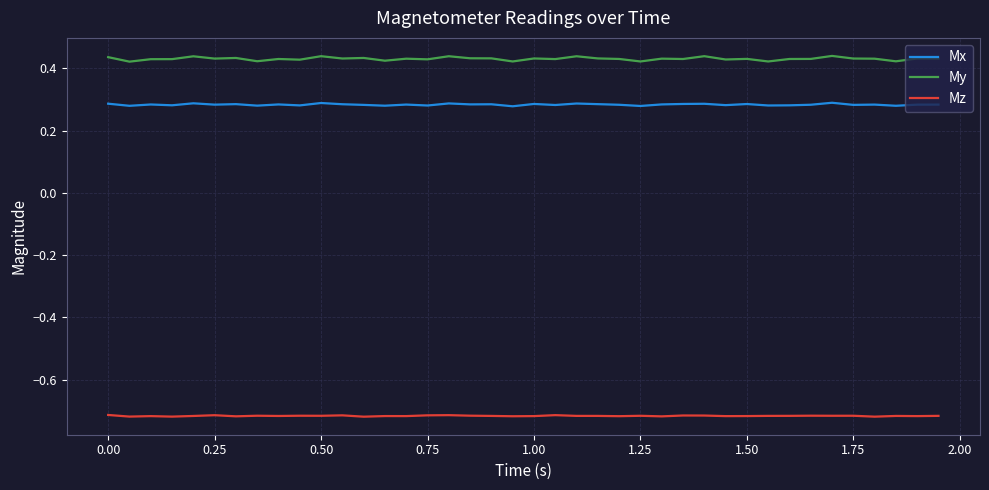

True or false: Mx and Mz intersect in this chart.

False